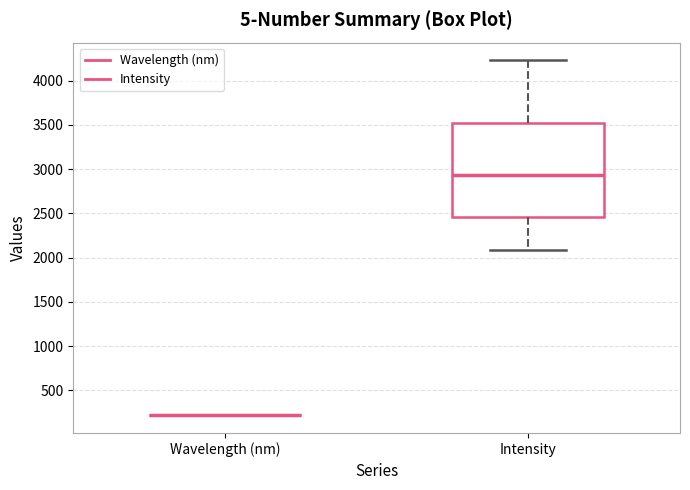

Reading left to right, read every box against the y-axis: the position of its median line, the range the box covers, and the ends of its whiskers. The values are not printed on the chart, so give them approximately, as read against the axis.

Wavelength (nm): box collapsed to a line at 200, whiskers 200 to 200
Intensity: median 2950, box 2450 to 3500, whiskers 2100 to 4250